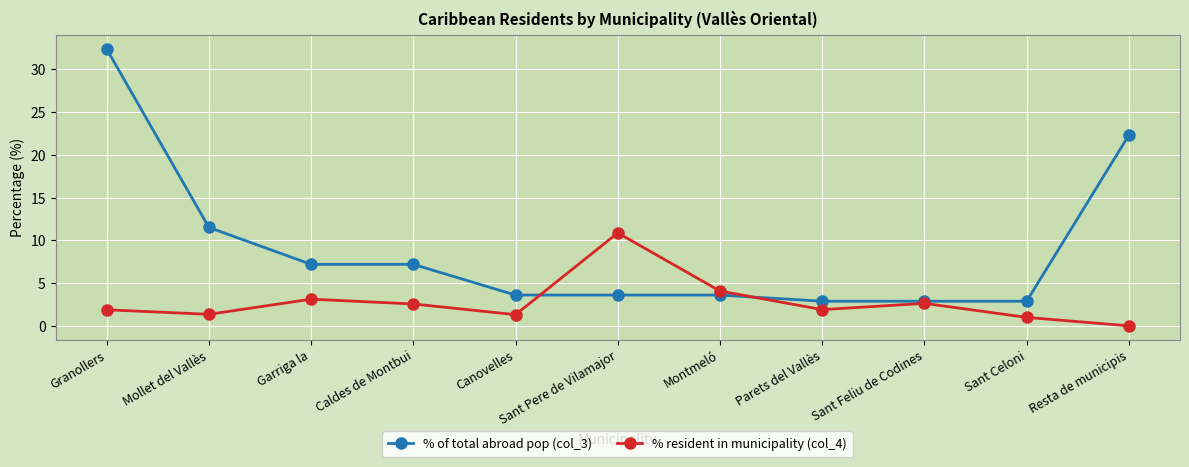

List the series in order of their overall mean, highest first.

% of total abroad pop (col_3), % resident in municipality (col_4)